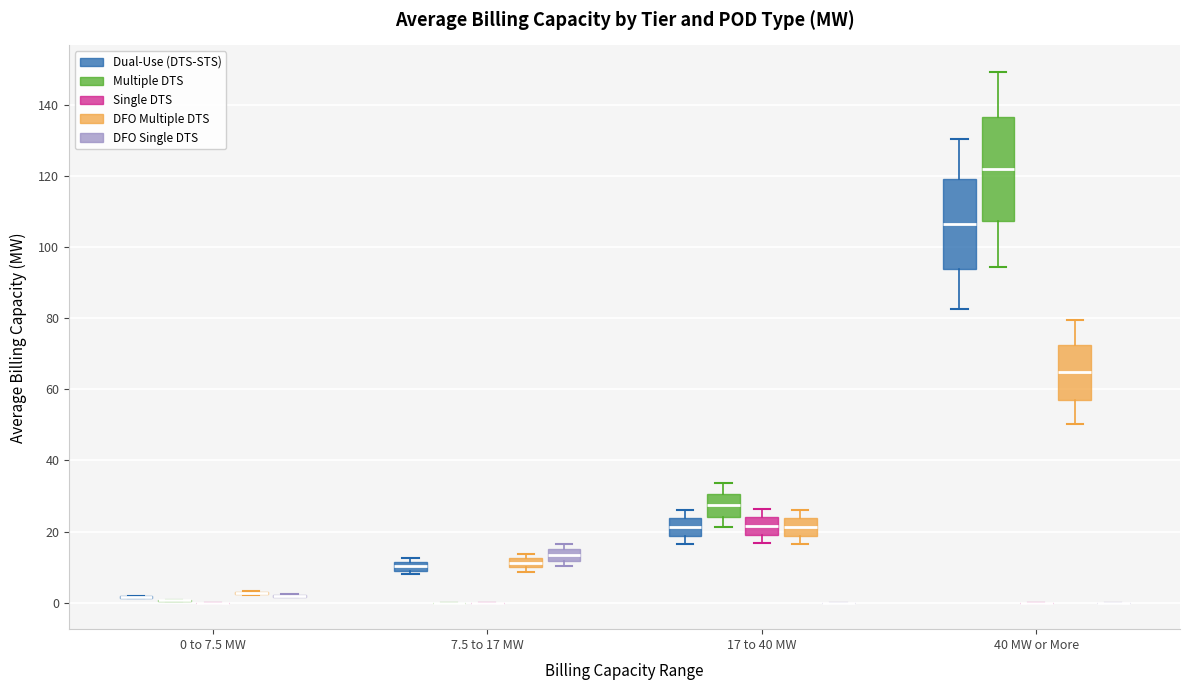

Comparing the boxes themselves (not the whiskers), which one is the tallest?

40 MW or More (Multiple DTS)